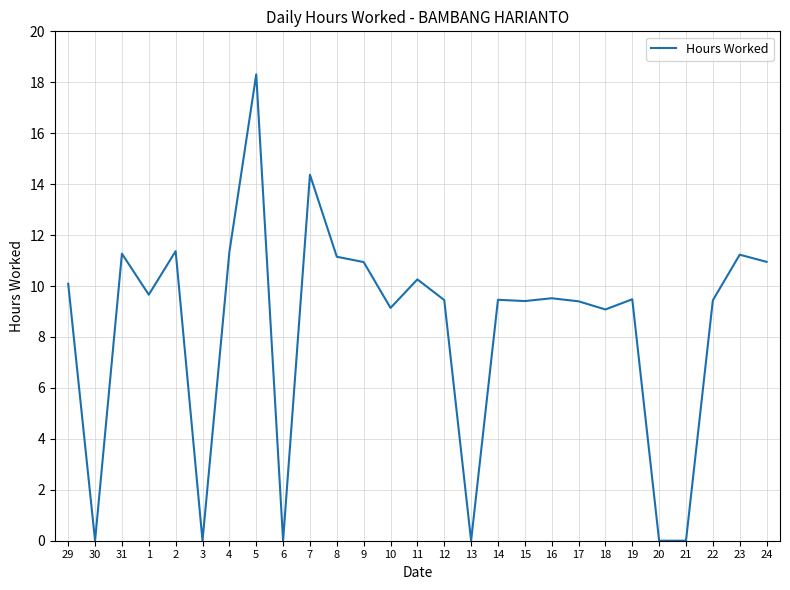

What is the difference between the values at 22 and 18?

0.4